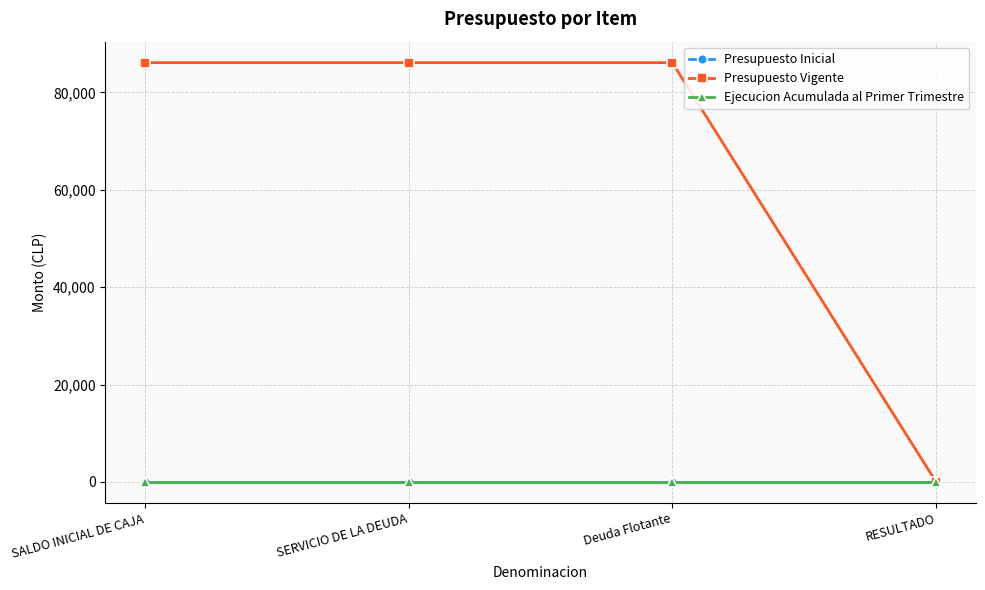

Rank the series by their maximum value, from highest to lowest.

Presupuesto Vigente, Presupuesto Inicial, Ejecucion Acumulada al Primer Trimestre